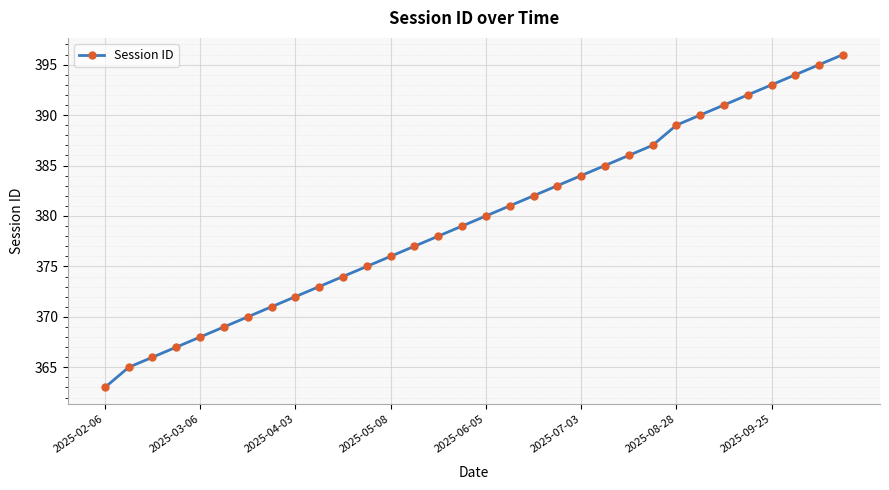

How many values are below 380?

16